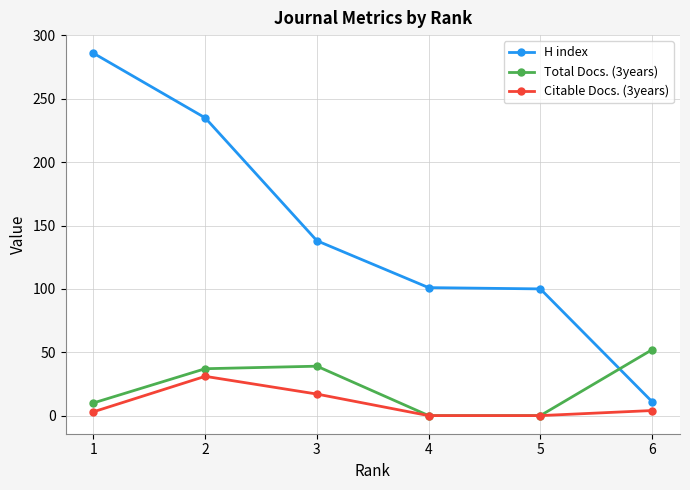

List the series in order of their peak value, lowest first.

Citable Docs. (3years), Total Docs. (3years), H index